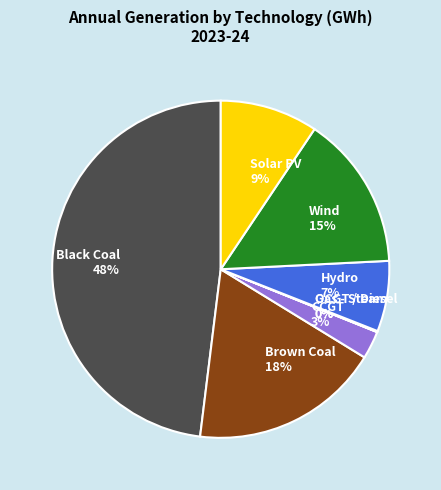

The Wind slice represents 2% of the pie. True or false?

False